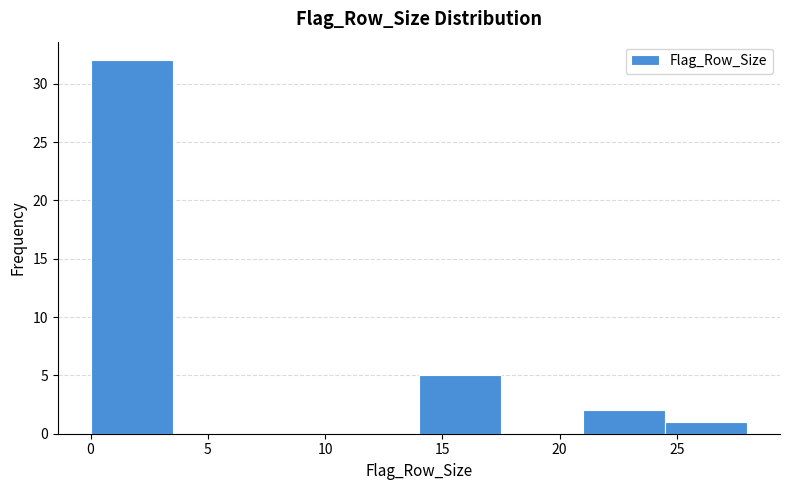

Over which range of the x-axis is the bar tallest?

0.0 to 3.5